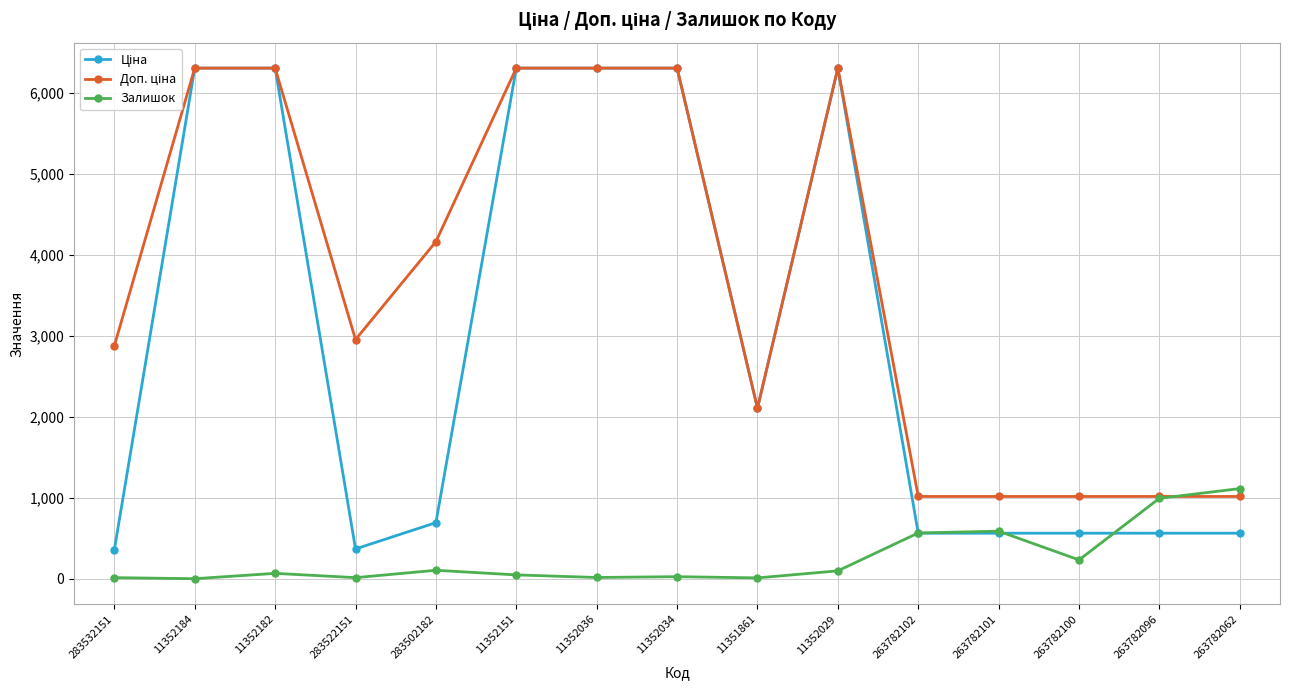

What is the maximum value shown in the chart?

6308.8